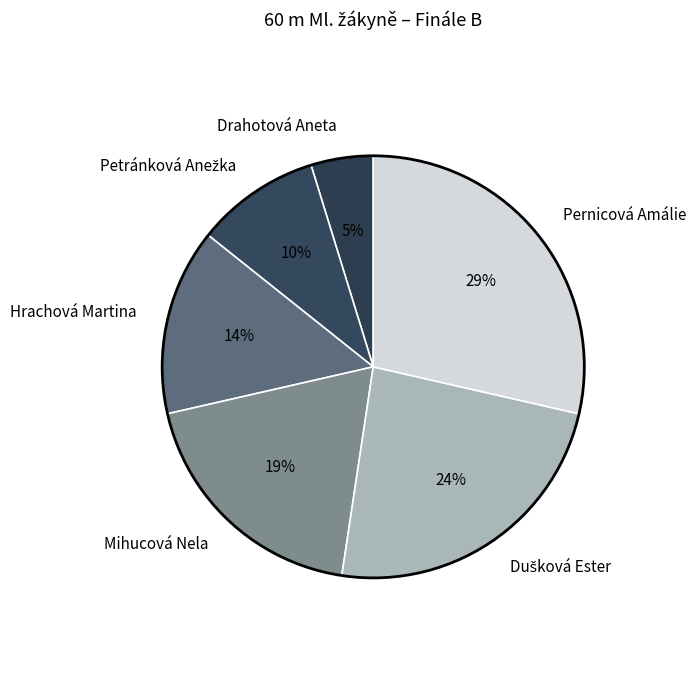

The Drahotová Aneta slice represents 15% of the pie. True or false?

False